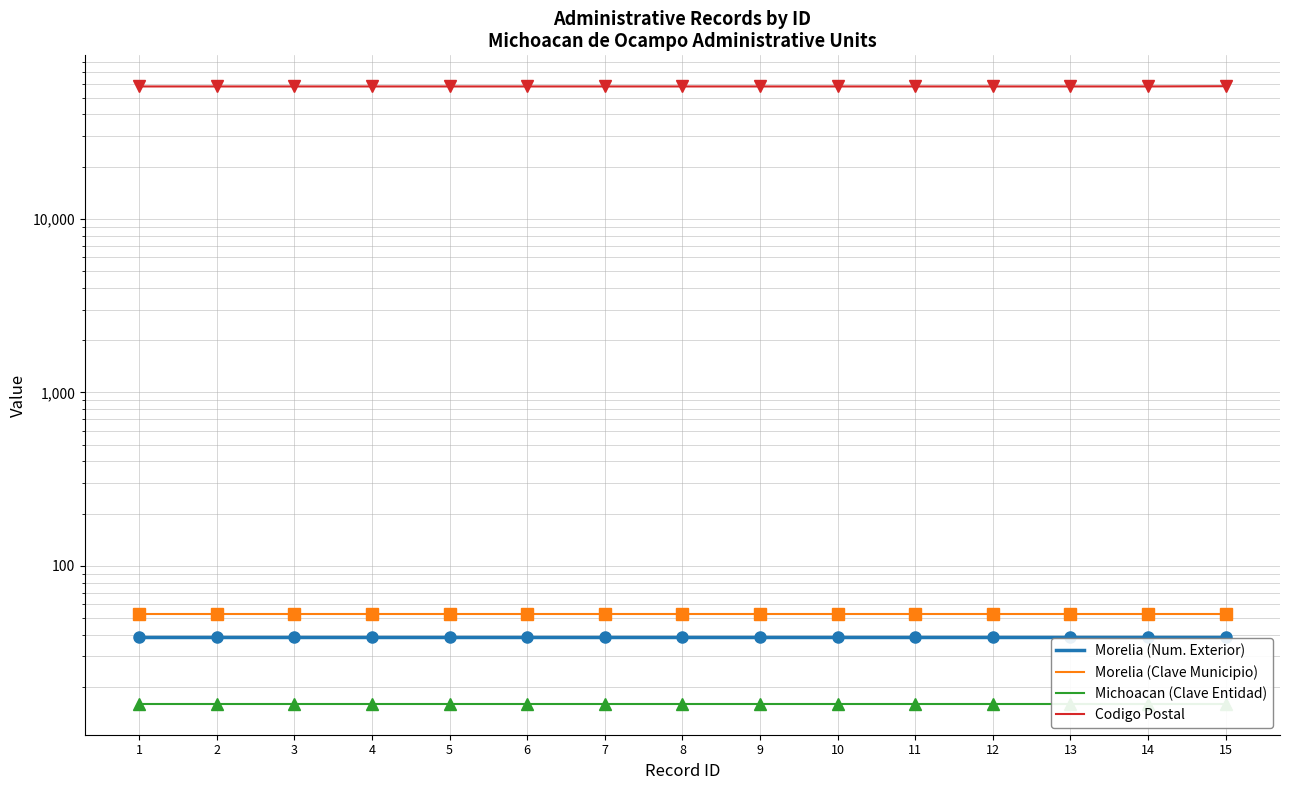

What is the maximum value shown in the chart?

58190